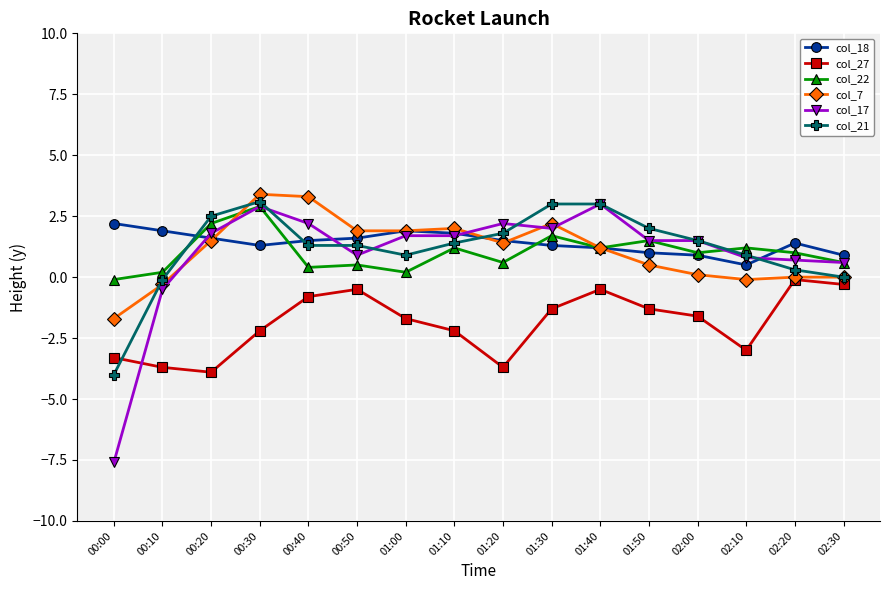

Is the value of col_18 at 00:50 greater than the value of col_7 at 01:10?

No